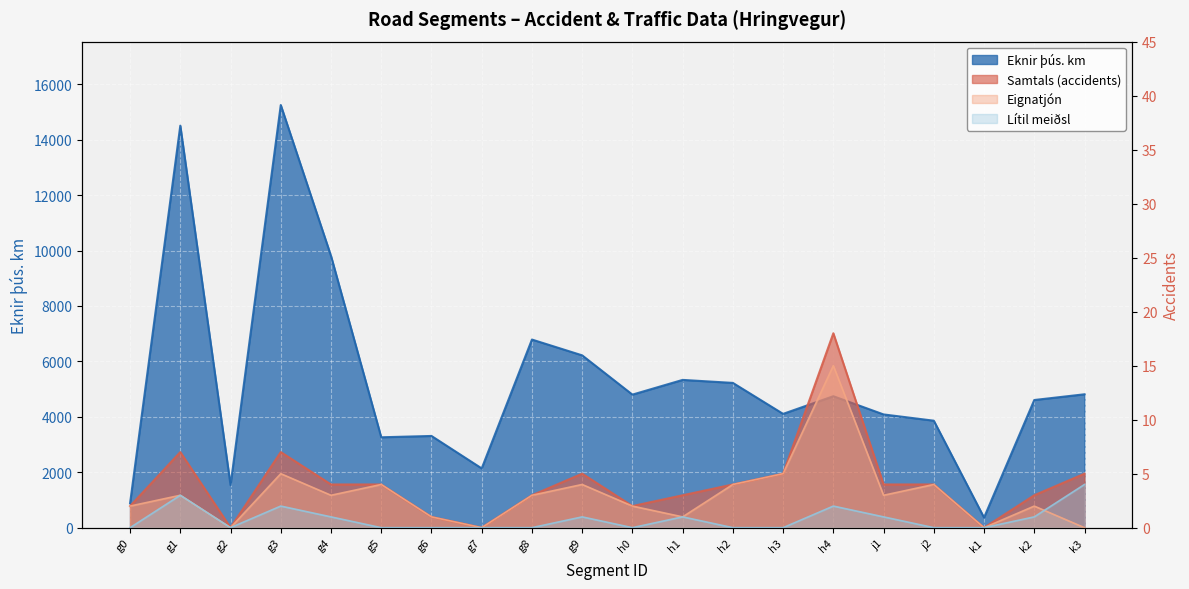

Reading left to right, transcribe all the data shown in this chart.

Eknir þús. km: g0=879.6	g1=14506.9	g2=1534.7	g3=15251.7	g4=9806.7	g5=3262.2	g6=3310.0	g7=2138.3	g8=6788.9	g9=6218.5	h0=4801.4	h1=5332.7	h2=5224.2	h3=4106.8	h4=4743.8	j1=4086.7	j2=3860.9	k1=364.4	k2=4606.9	k3=4813.6
Samtals: g0=2.0	g1=7.0	g2=0.0	g3=7.0	g4=4.0	g5=4.0	g6=1.0	g7=0.0	g8=3.0	g9=5.0	h0=2.0	h1=3.0	h2=4.0	h3=5.0	h4=18.0	j1=4.0	j2=4.0	k1=0.0	k2=3.0	k3=5.0
Eignatjón: g0=2.0	g1=3.0	g2=0.0	g3=5.0	g4=3.0	g5=4.0	g6=1.0	g7=0.0	g8=3.0	g9=4.0	h0=2.0	h1=1.0	h2=4.0	h3=5.0	h4=15.0	j1=3.0	j2=4.0	k1=0.0	k2=2.0	k3=0.0
Lítil meiðsl: g0=0.0	g1=3.0	g2=0.0	g3=2.0	g4=1.0	g5=0.0	g6=0.0	g7=0.0	g8=0.0	g9=1.0	h0=0.0	h1=1.0	h2=0.0	h3=0.0	h4=2.0	j1=1.0	j2=0.0	k1=0.0	k2=1.0	k3=4.0